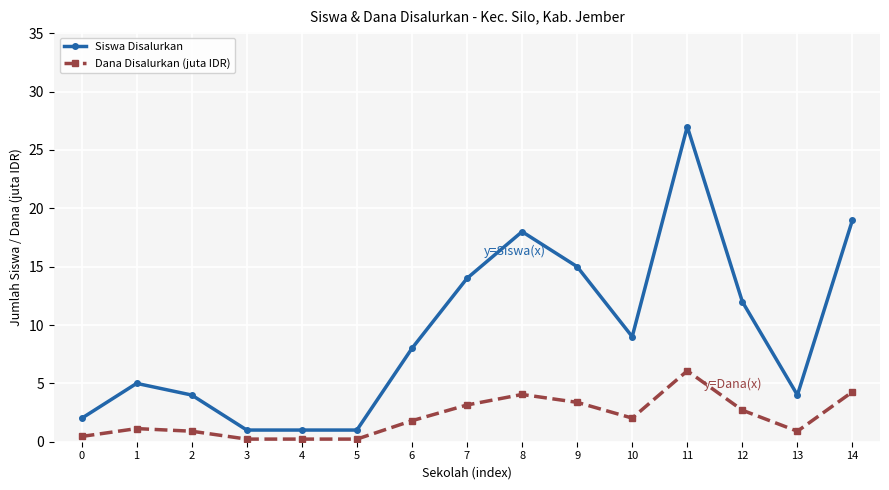

How many lines are shown in the chart?

2